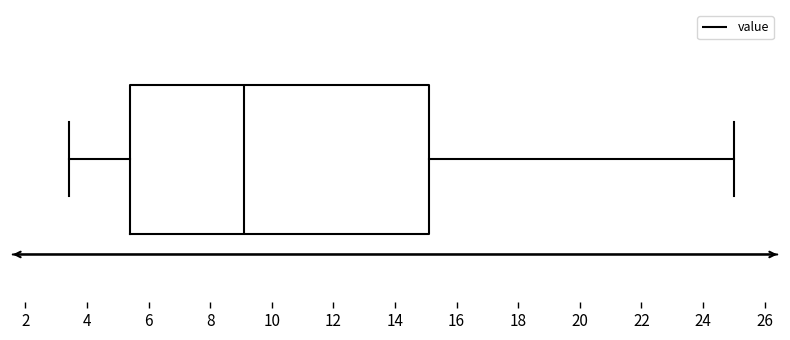

Transcribe this box plot: give where the median line is, the range the box spans, and where the two whiskers end, as read against the x-axis. The values are not printed on the chart, so give them approximately, as read against the axis.

median 9.2, box 5.4 to 15.2, whiskers 3.4 to 25.0